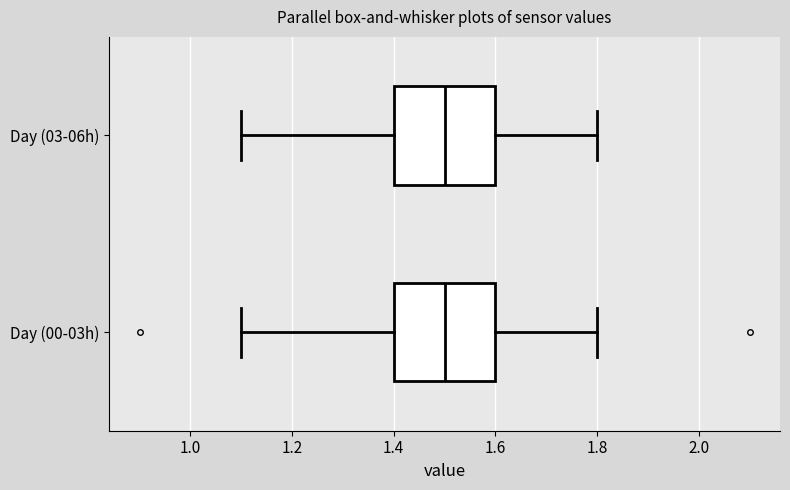

Reading bottom to top, read every box against the x-axis: the position of its median line, the range the box covers, and the ends of its whiskers. The values are not printed on the chart, so give them approximately, as read against the axis.

Day (00-03h): median 1.5, box 1.4 to 1.6, whiskers 1.1 to 1.8
Day (03-06h): median 1.5, box 1.4 to 1.6, whiskers 1.1 to 1.8